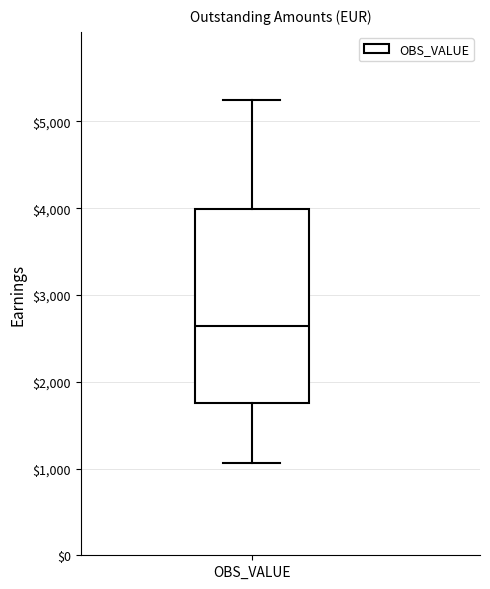

Read this box plot against the y-axis: the position of the median line, the range covered by the box, and the ends of both whiskers. The values are not printed on the chart, so give them approximately, as read against the axis.

median 2600, box 1800 to 4000, whiskers 1100 to 5200